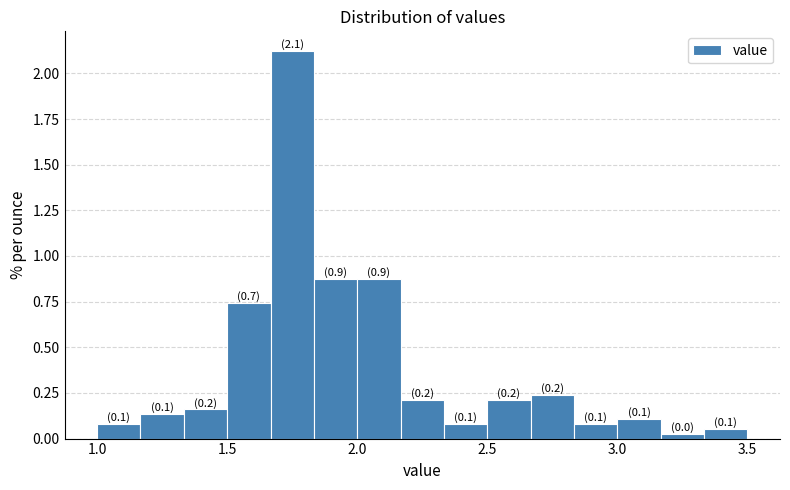

Around what value on the x-axis is the tallest bar? Give the approximate position of its centre, as read against the axis.

1.75